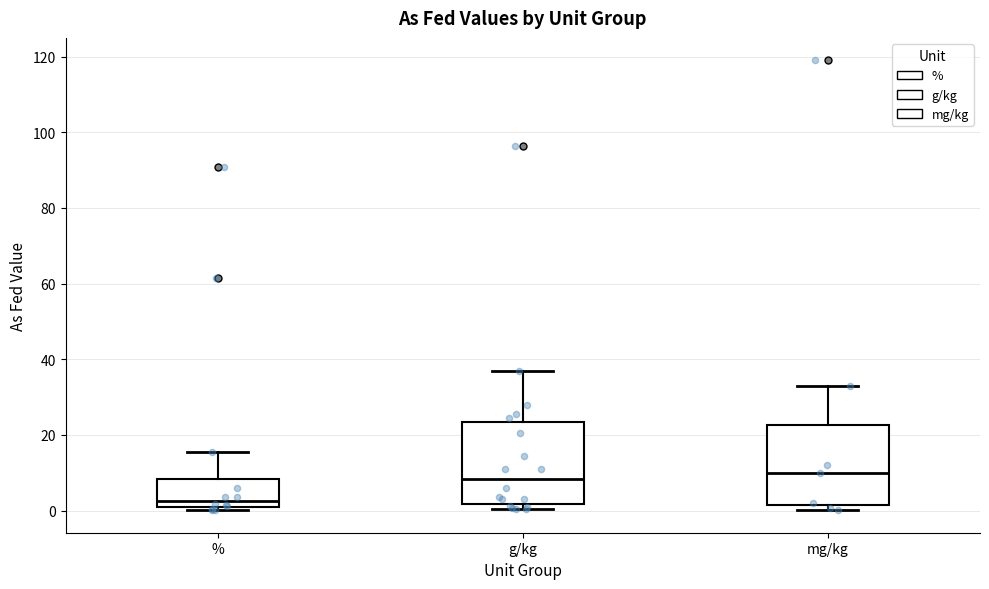

Where is the upper edge of the box for g/kg on the y-axis? The values are not printed on the chart, so give them approximately, as read against the axis.

24